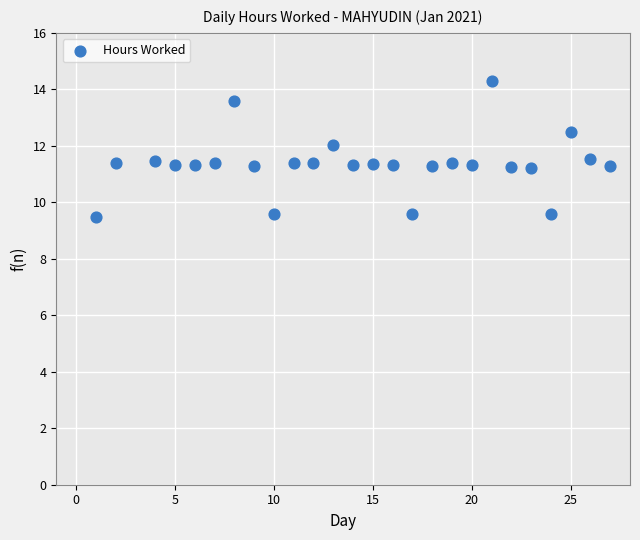

What is the range of Y values (max minus min)?

4.8